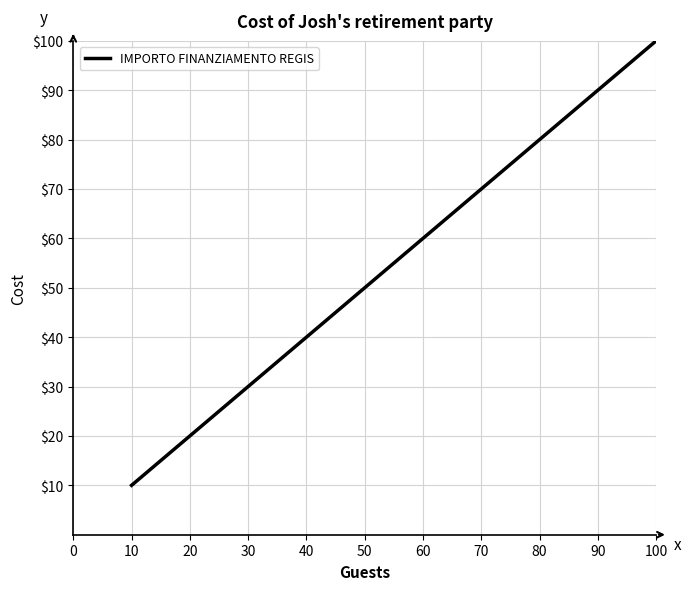

How many lines are shown in the chart?

1